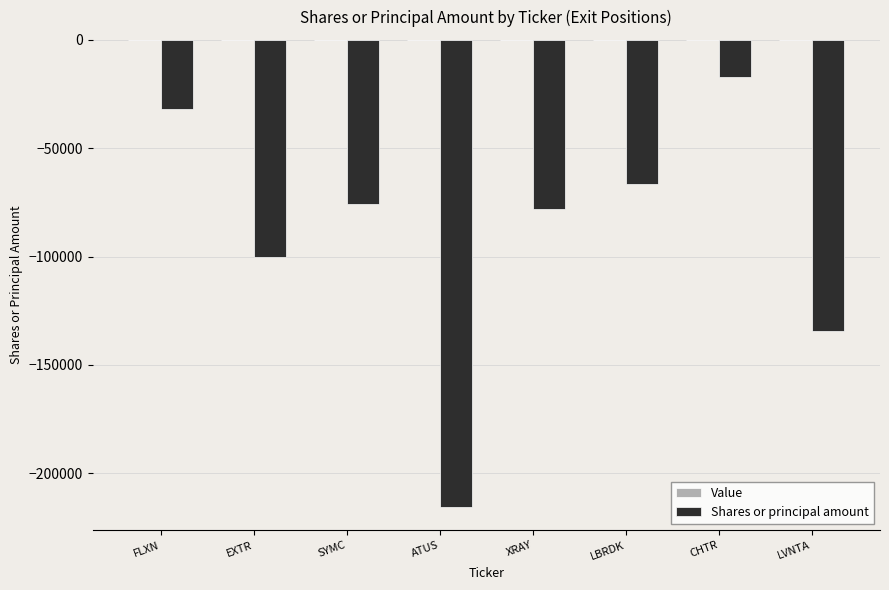

Read the value at LBRDK.

-66459